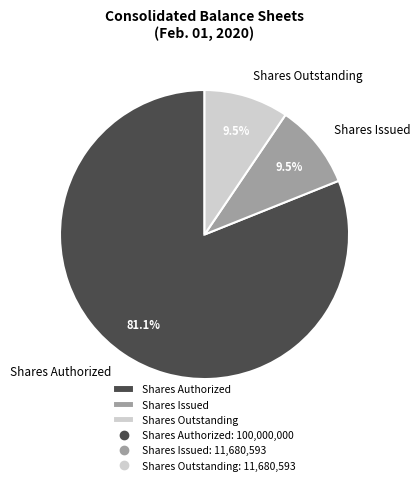

Does Shares Issued represent more than half of the total?

No